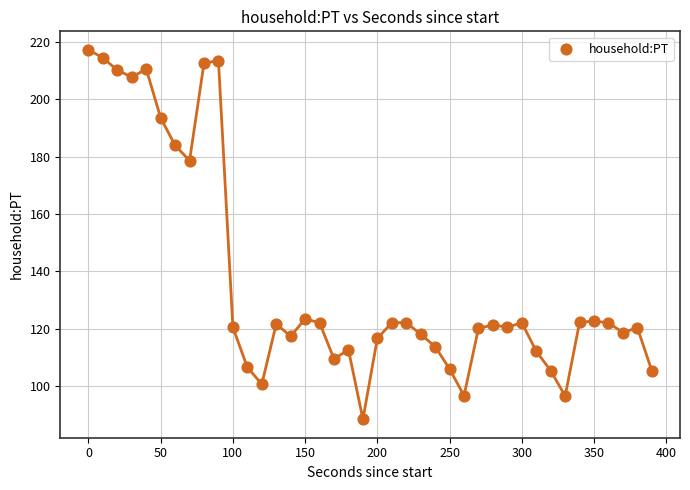

What Y value in the scatter plot is closest to 152?

178.6